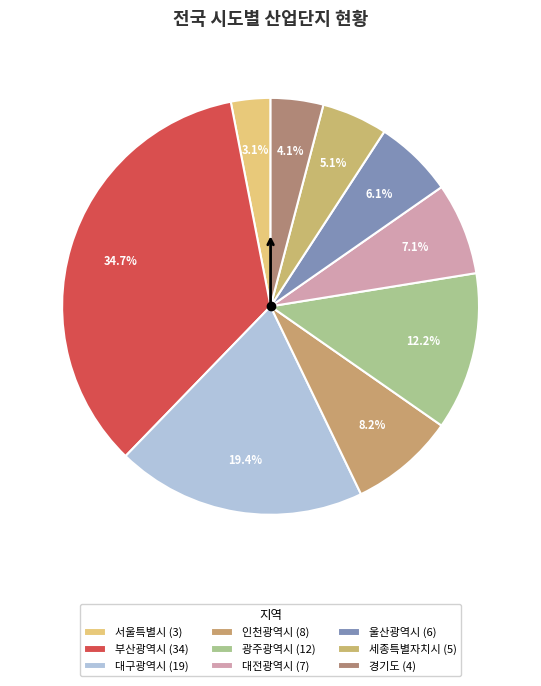

Rank the categories by value from highest to lowest.

부산광역시, 대구광역시, 광주광역시, 인천광역시, 대전광역시, 울산광역시, 세종특별자치시, 경기도, 서울특별시